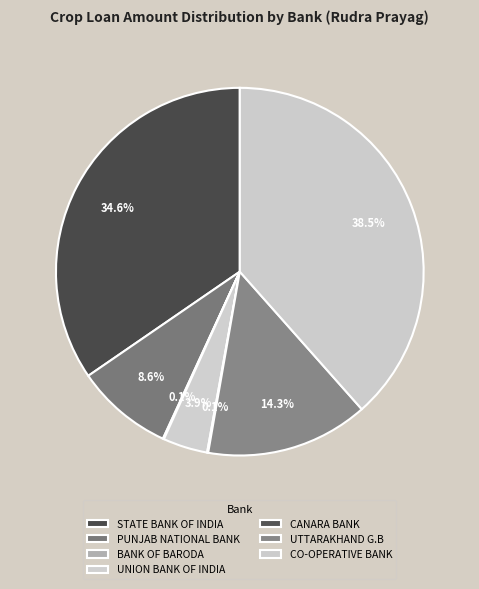

Which slice is the largest?

CO-OPERATIVE BANK